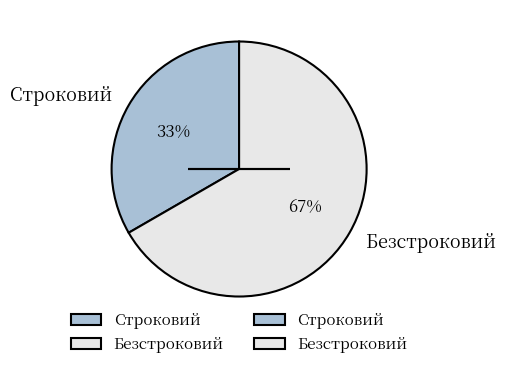

To the nearest percent, what percentage of the pie is Строковий?

33%